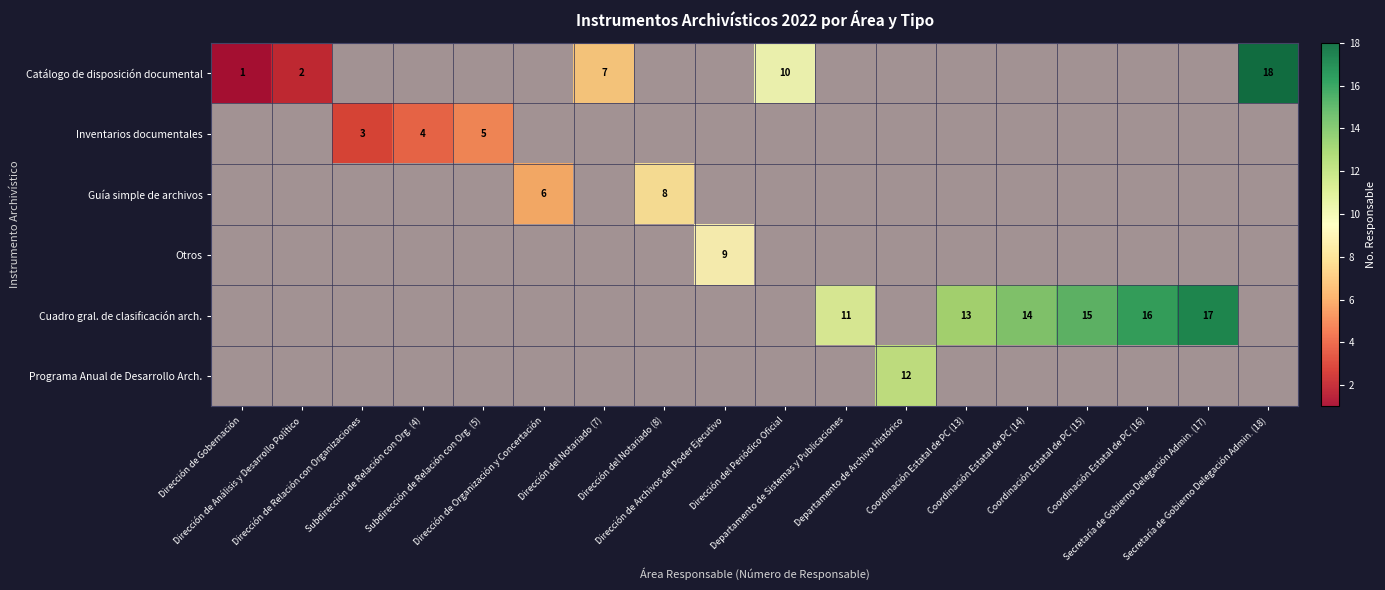

At which label does Programa Anual de Desarrollo Arch. reach its peak?

Departamento de Archivo Histórico